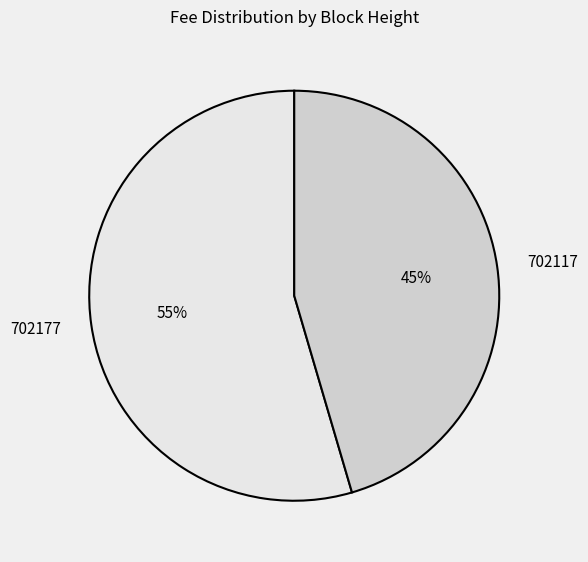

To the nearest percent, what is the average slice percentage?

50%